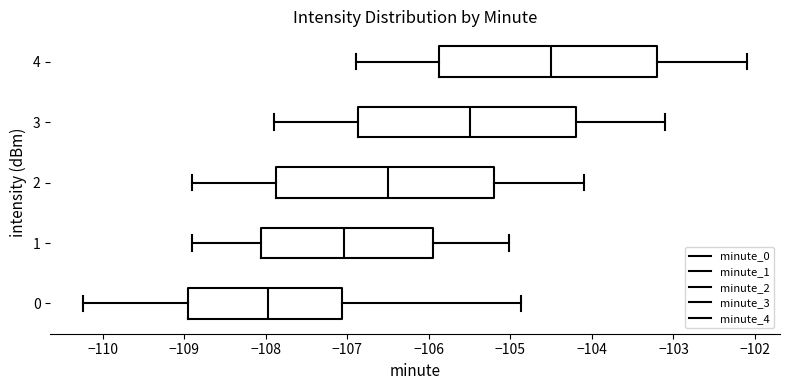

Reading bottom to top, transcribe this box plot: for each box, give where its median line is, the range the box spans, and where its two whiskers end, as read against the x-axis. The values are not printed on the chart, so give them approximately, as read against the axis.

0: median -108.0, box -109.0 to -107.1, whiskers -110.2 to -104.9
1: median -107.0, box -108.1 to -105.9, whiskers -108.9 to -105.0
2: median -106.5, box -107.9 to -105.2, whiskers -108.9 to -104.1
3: median -105.5, box -106.9 to -104.2, whiskers -107.9 to -103.1
4: median -104.5, box -105.9 to -103.2, whiskers -106.9 to -102.1